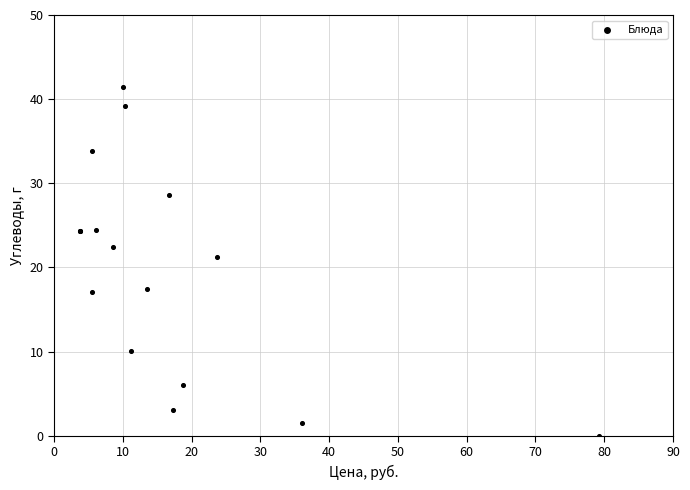

What Y value in the scatter plot is closest to 20?

21.3